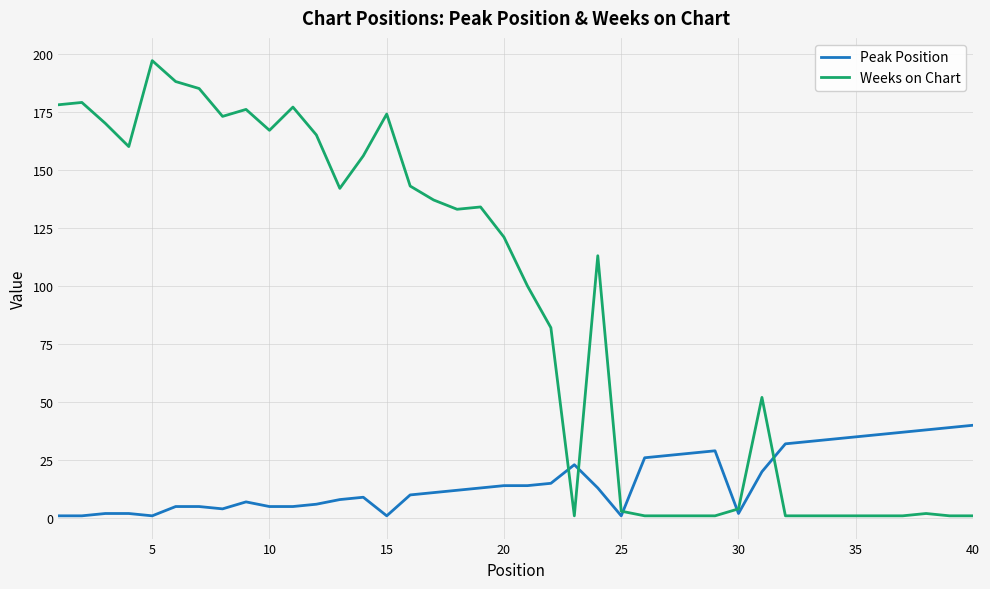

How many lines are shown in the chart?

2